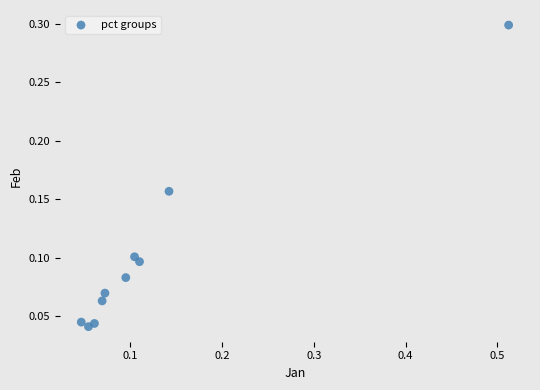

What is the range of Y values (max minus min)?

0.3